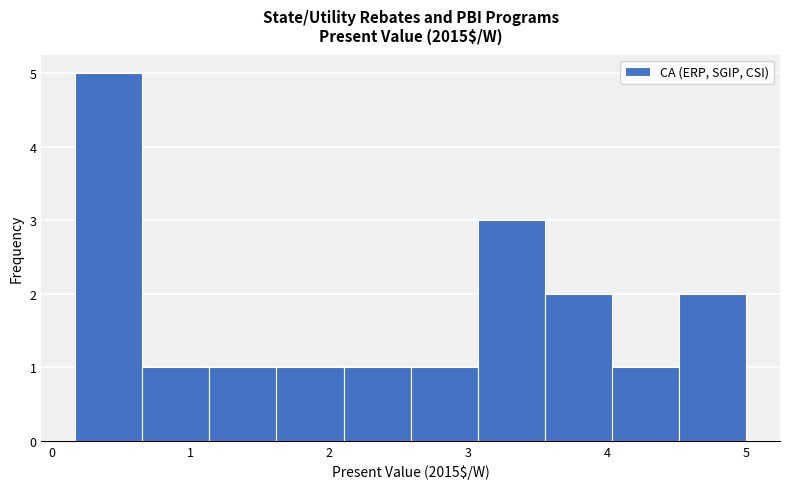

Reading left to right, list every bar in this chart as the range it spans on the x-axis followed by its height. Neither the bar edges nor the heights are printed on the chart, so give them approximately, as read against the axes.

0.2 to 0.7: 5
0.7 to 1.1: 1
1.1 to 1.6: 1
1.6 to 2.1: 1
2.1 to 2.6: 1
2.6 to 3.1: 1
3.1 to 3.6: 3
3.6 to 4.0: 2
4.0 to 4.5: 1
4.5 to 5.0: 2